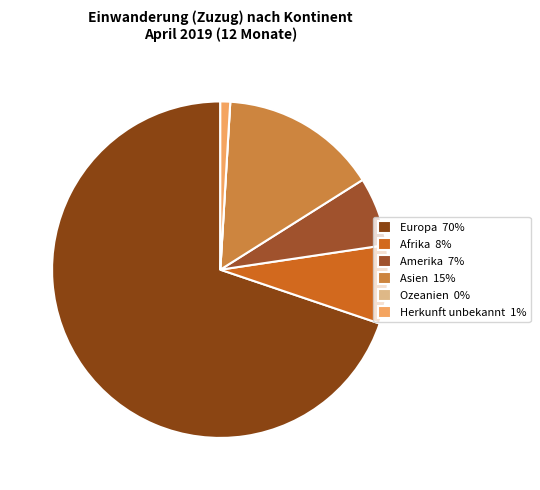

What portion of the pie excludes Herkunft unbekannt?

99.1%